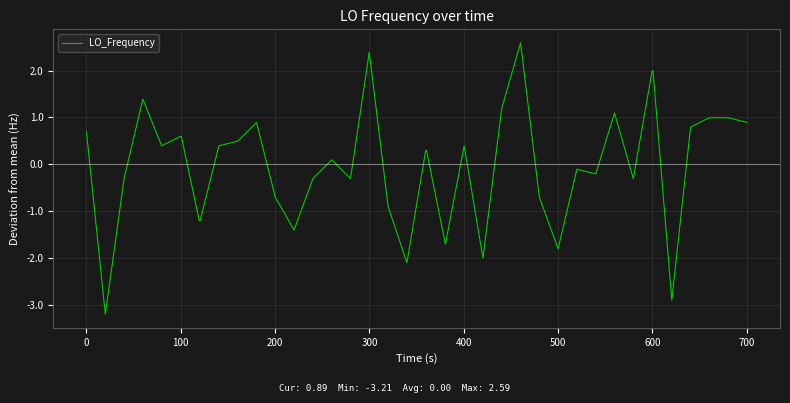

What is the greatest value displayed?

2.6